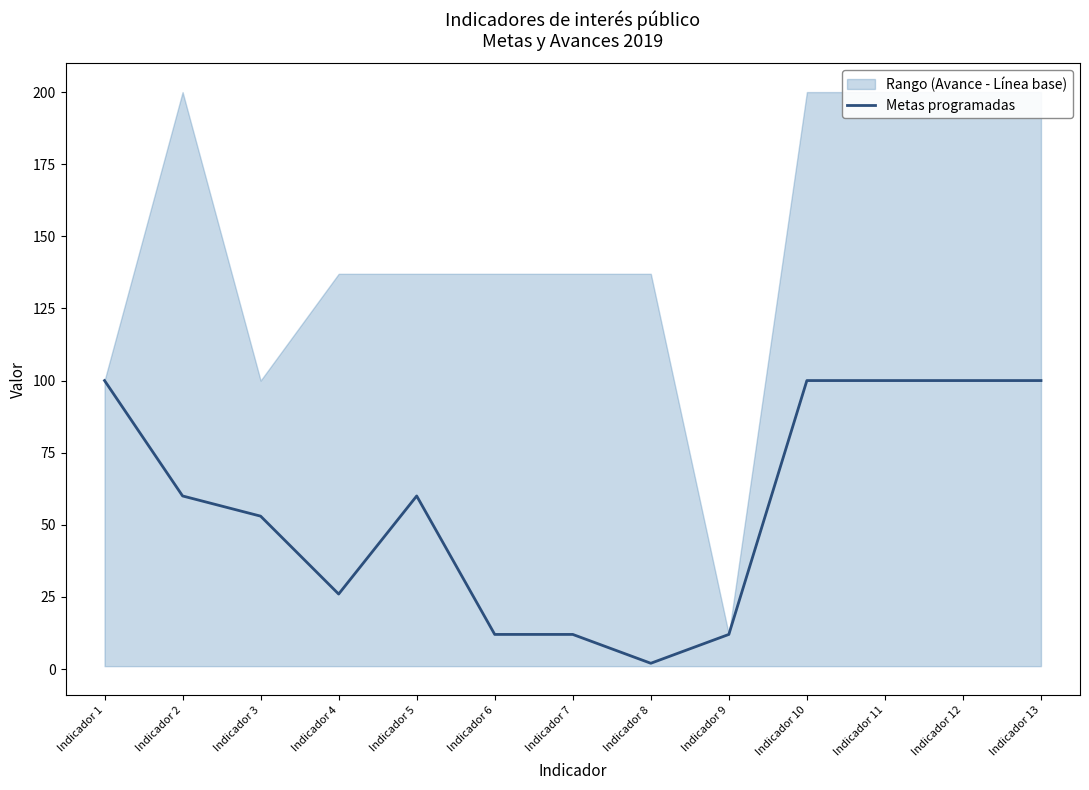

What is the value of the 11th point from the left?

100